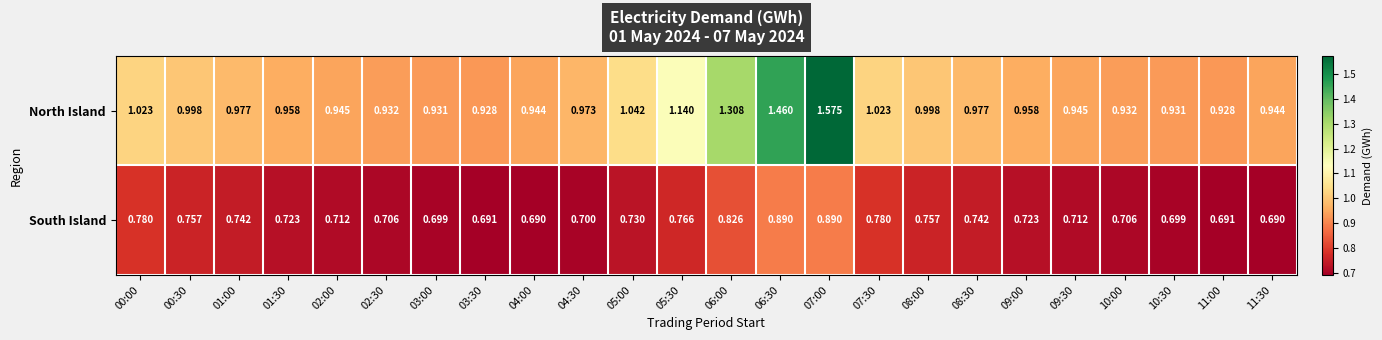

At which category is the sum across all series the highest?

07:00